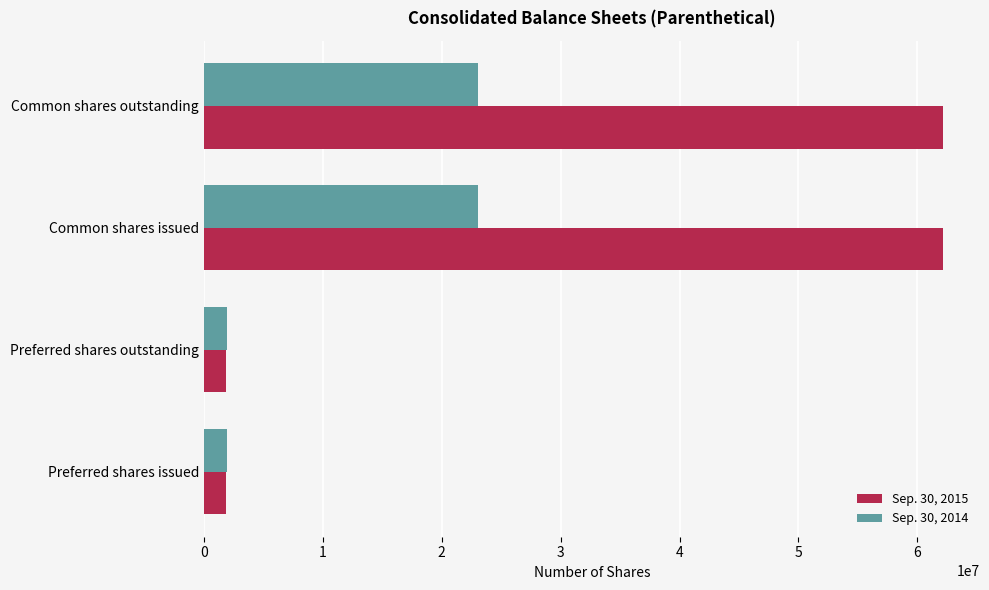

What is the spread (max minus min) of values at Common shares outstanding?

39071659